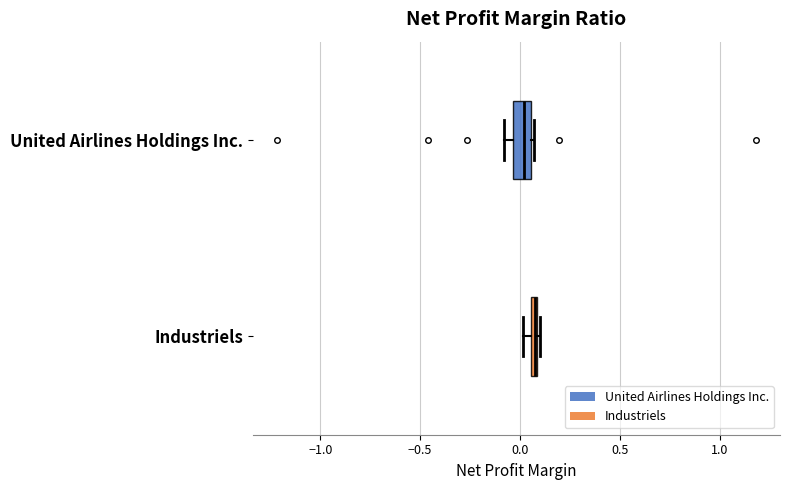

Where does the median line of the box for United Airlines Holdings Inc. sit on the x-axis? The values are not printed on the chart, so give them approximately, as read against the axis.

0.00